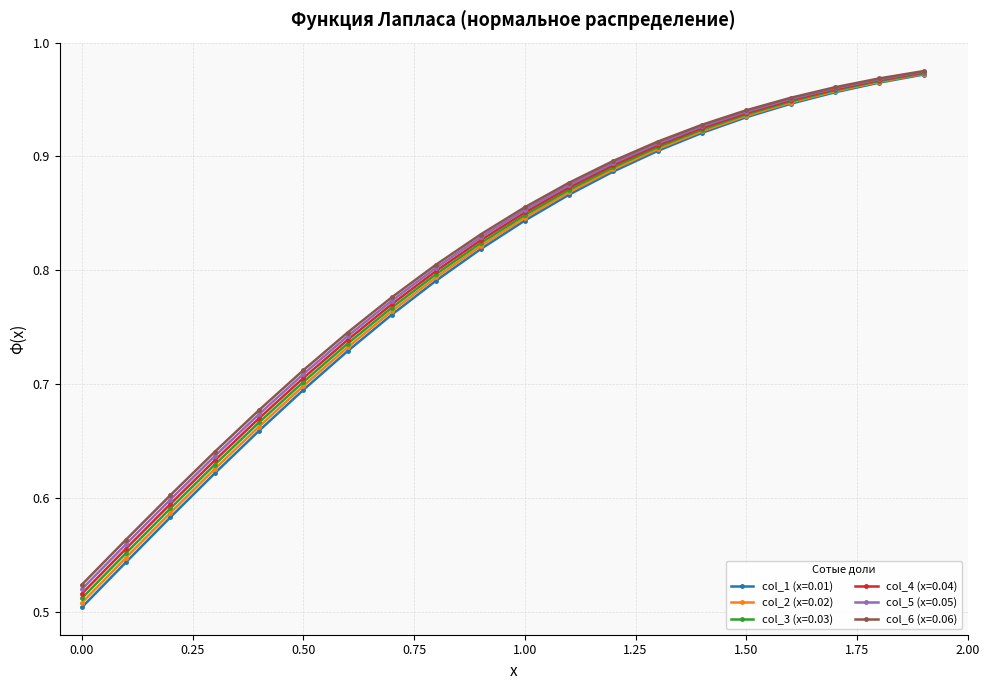

Which series has the largest range (max minus min)?

col_1 (x=0.01)